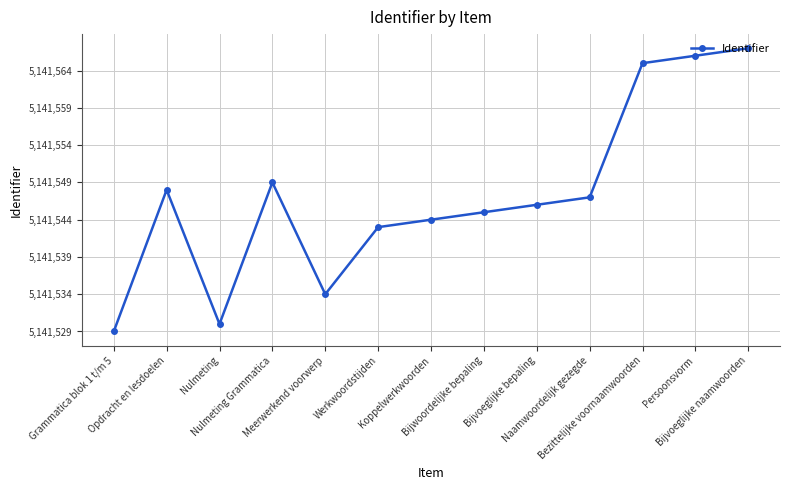

List the labels in order of value, largest first.

Bijvoeglijke naamwoorden, Persoonsvorm, Bezittelijke voornaamwoorden, Nulmeting Grammatica, Opdracht en lesdoelen, Naamwoordelijk gezegde, Bijvoeglijke bepaling, Bijwoordelijke bepaling, Koppelwerkwoorden, Werkwoordstijden, Meerwerkend voorwerp, Nulmeting, Grammatica blok 1 t/m 5